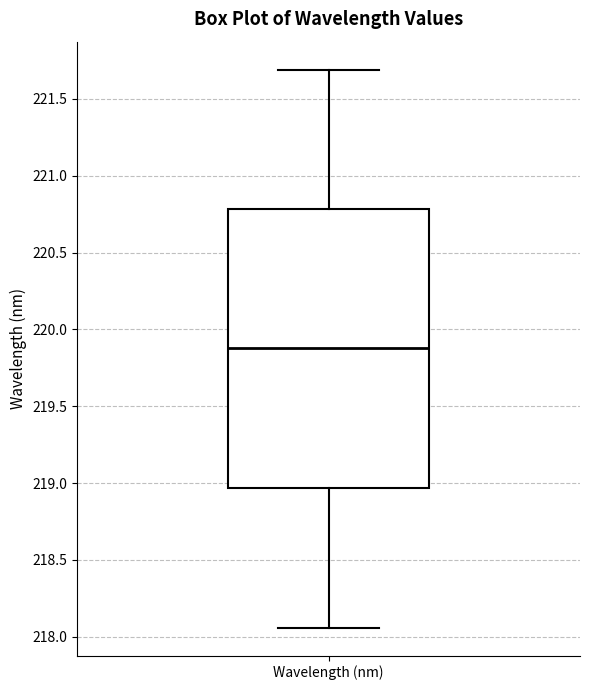

Transcribe this box plot: give where the median line is, the range the box spans, and where the two whiskers end, as read against the y-axis. The values are not printed on the chart, so give them approximately, as read against the axis.

median 219.90, box 218.95 to 220.80, whiskers 218.05 to 221.70